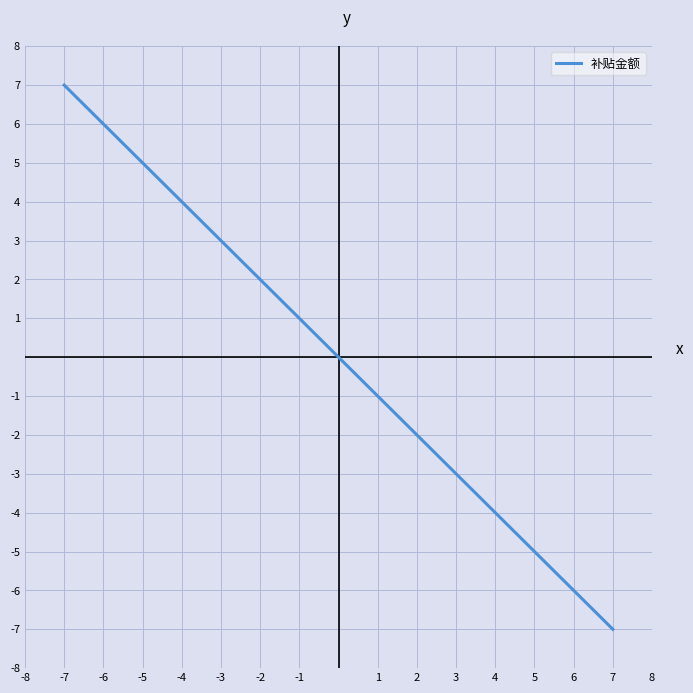

Does the chart display data point markers on the line(s)?

No